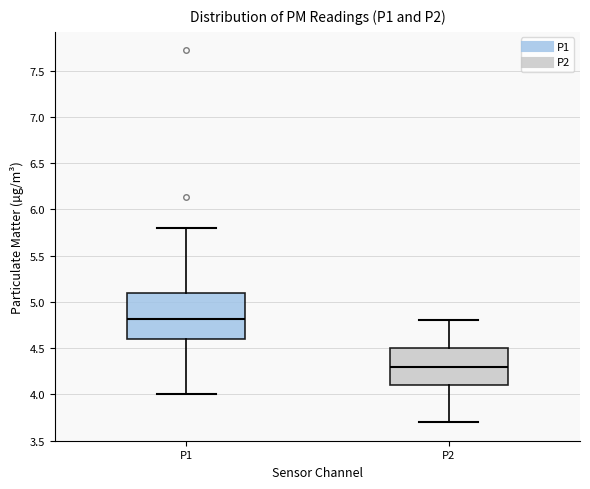

Reading left to right, read every box against the y-axis: the position of its median line, the range the box covers, and the ends of its whiskers. The values are not printed on the chart, so give them approximately, as read against the axis.

P1: median 4.8, box 4.6 to 5.1, whiskers 4.0 to 5.8
P2: median 4.3, box 4.1 to 4.5, whiskers 3.7 to 4.8